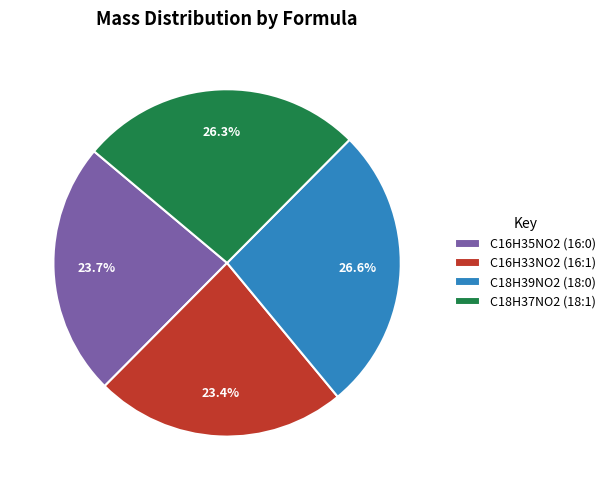

Is the sum of C18H39NO2 (18:0) and C18H37NO2 (18:1) greater than half?

Yes